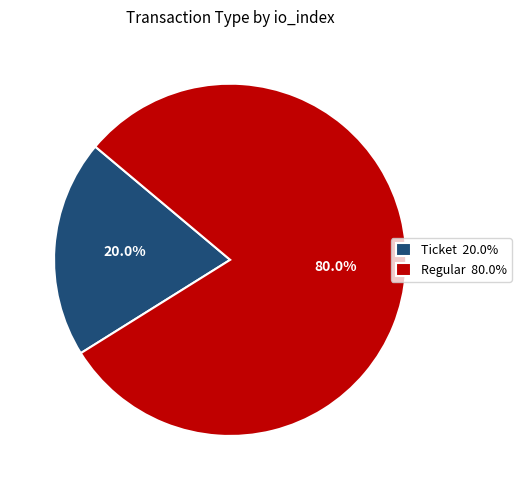

Is the sum of Ticket 20.0% and Regular 80.0% greater than half?

Yes